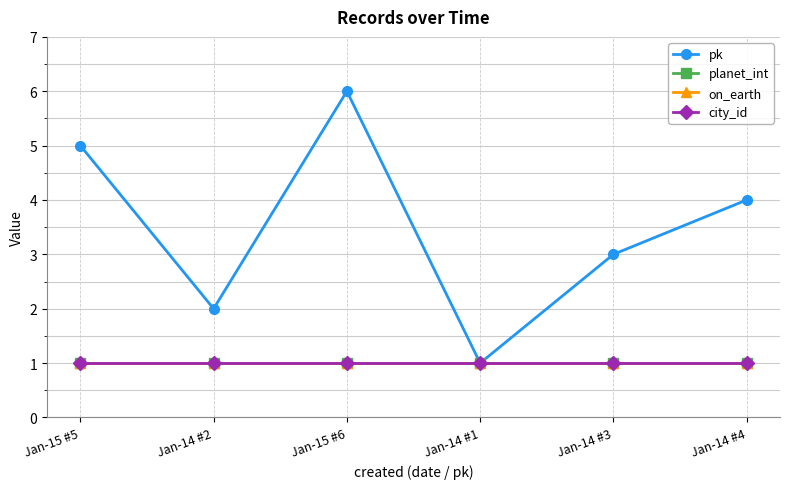

True or false: planet_int and pk cross at least once.

False